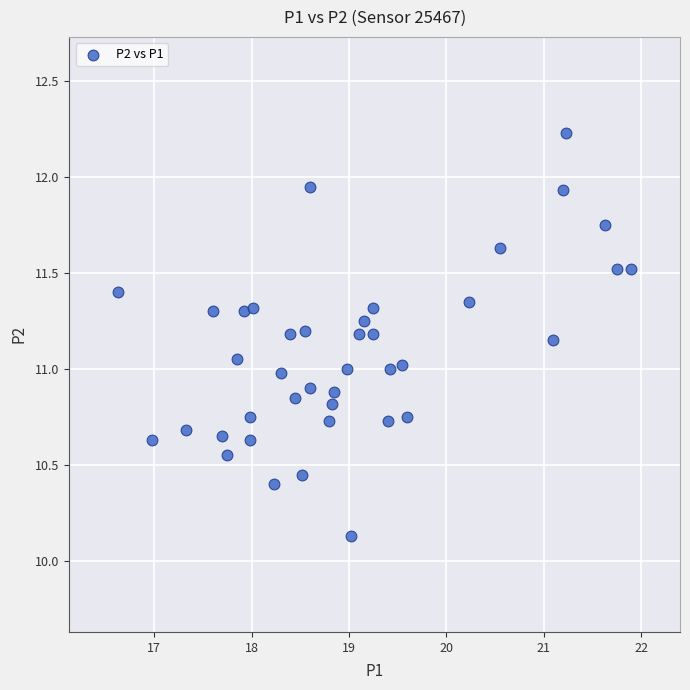

What is the range of Y values (max minus min)?

2.1